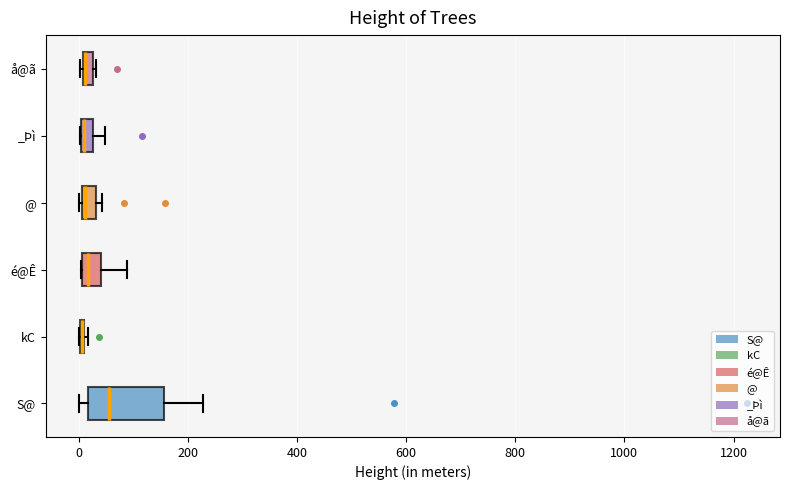

Comparing the boxes themselves (not the whiskers), which one is the widest?

S@